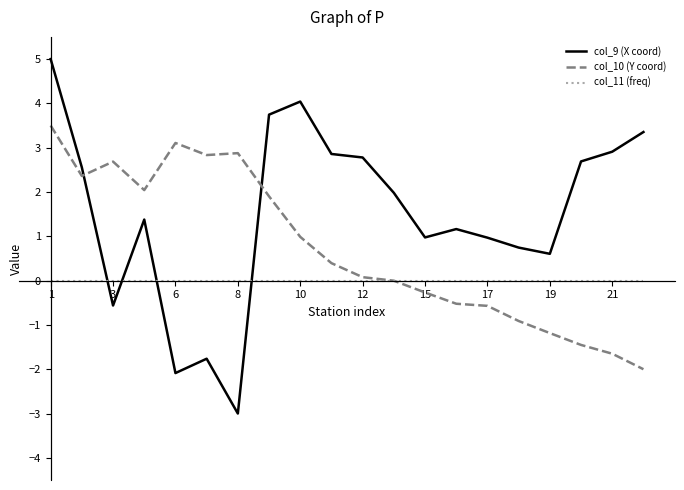

What is the difference between the second highest and minimum values in the col_10 (Y coord) series?

5.1